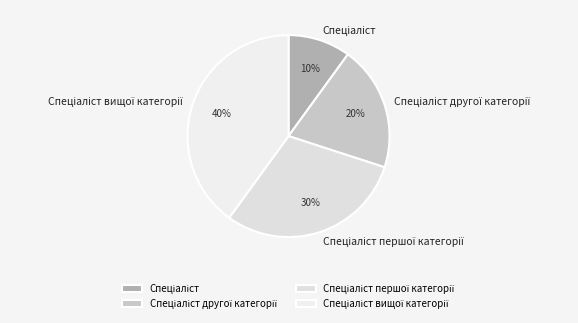

How many slices are in this pie chart?

4